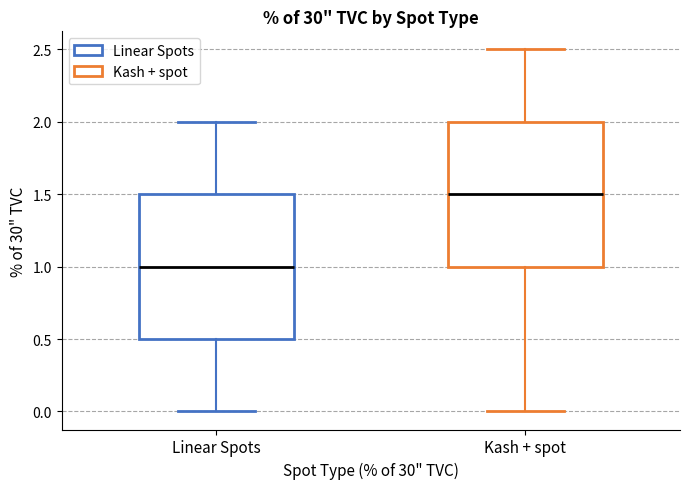

Reading left to right, read every box against the y-axis: the position of its median line, the range the box covers, and the ends of its whiskers. The values are not printed on the chart, so give them approximately, as read against the axis.

Linear Spots: median 1.0, box 0.5 to 1.5, whiskers 0.0 to 2.0
Kash + spot: median 1.5, box 1.0 to 2.0, whiskers 0.0 to 2.5